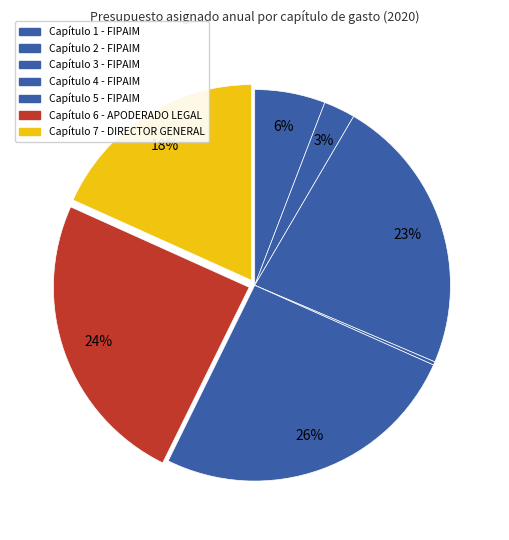

How many segments does this pie chart have?

7